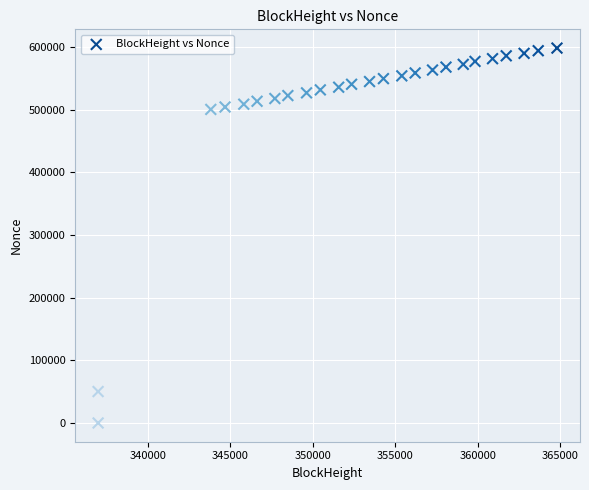

What is the range of Y values (max minus min)?

598308